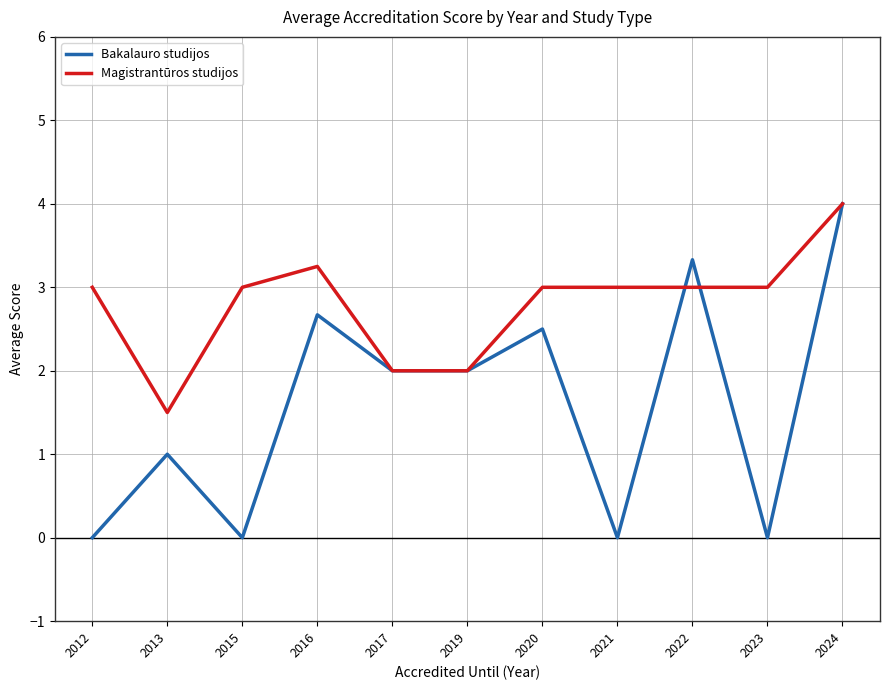

Which series has the widest spread of values?

Bakalauro studijos